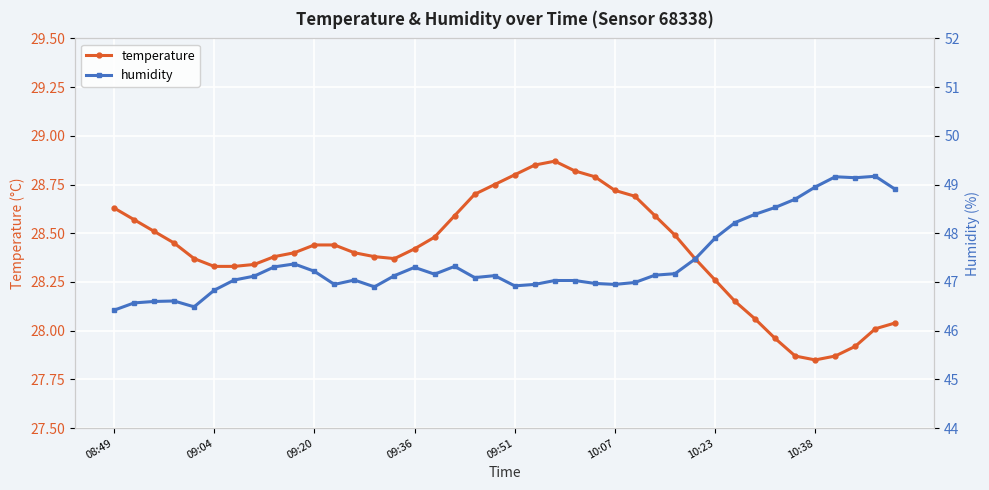

What is the average value of the humidity series?

47.4